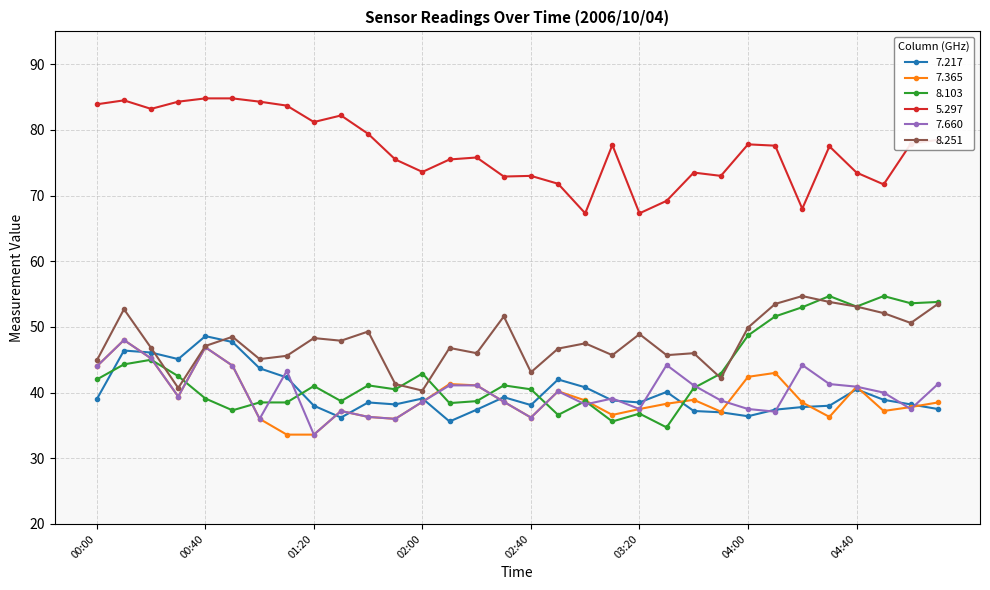

True or false: 8.103 and 5.297 cross at least once.

False